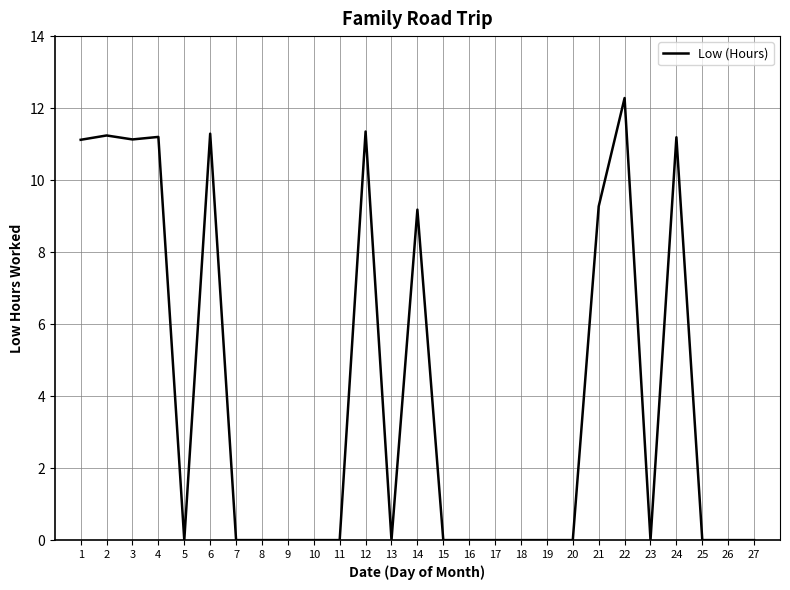

What is the greatest value displayed?

12.3